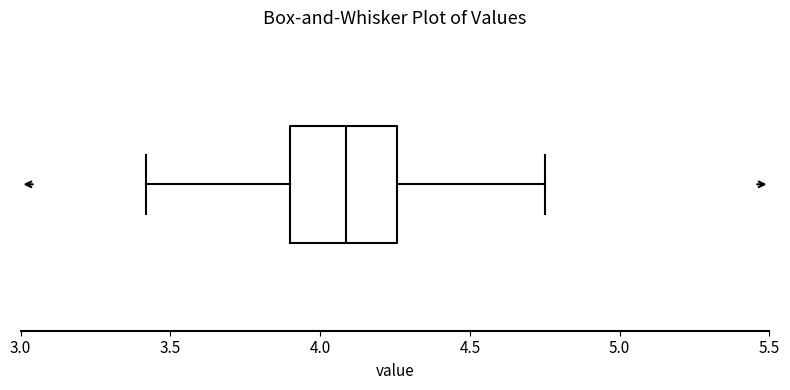

Where does the right whisker of the box end on the x-axis? The values are not printed on the chart, so give them approximately, as read against the axis.

4.75